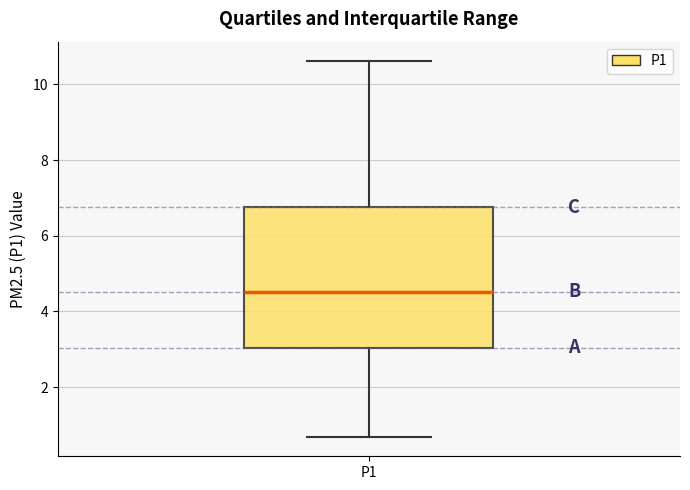

Where is the lower edge of the box for P1 on the y-axis? The values are not printed on the chart, so give them approximately, as read against the axis.

3.0